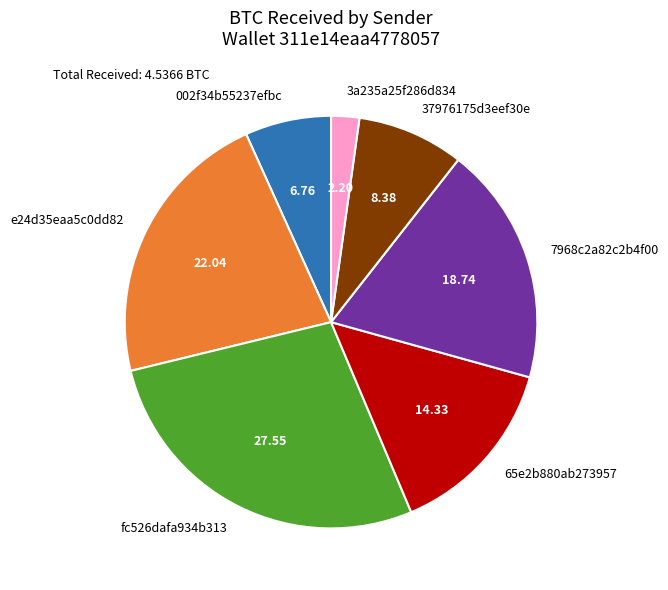

Does e24d35eaa5c0dd82 account for over 50% of the chart?

No